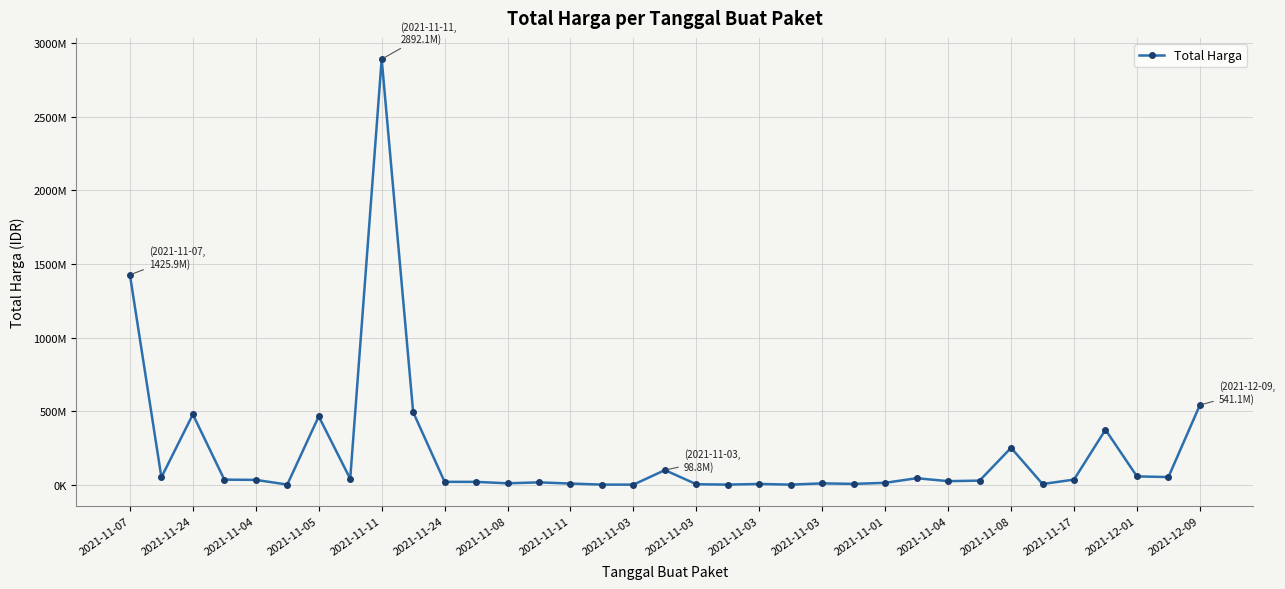

Does the chart have visible grid lines?

Yes